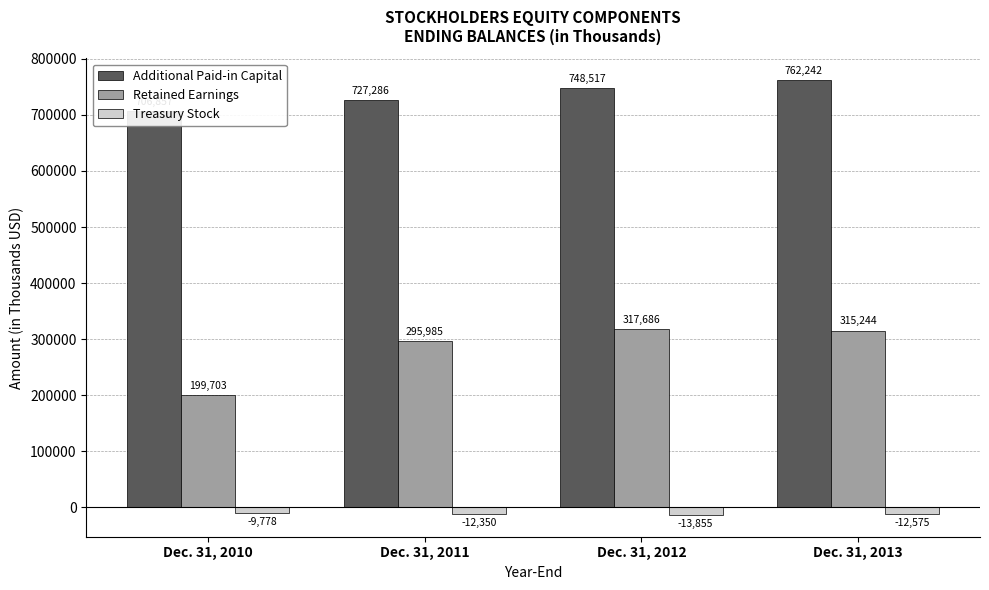

List the series in order of their peak value, lowest first.

Treasury Stock, Retained Earnings, Additional Paid-in Capital